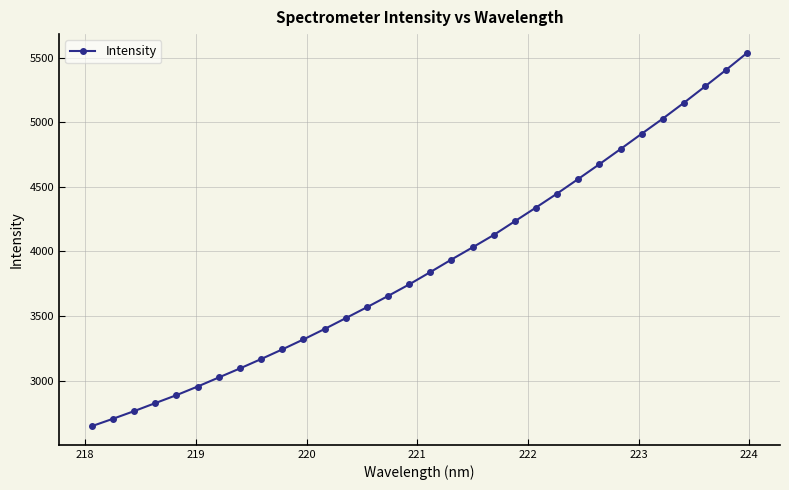

What is the maximum value shown in the chart?

5537.6